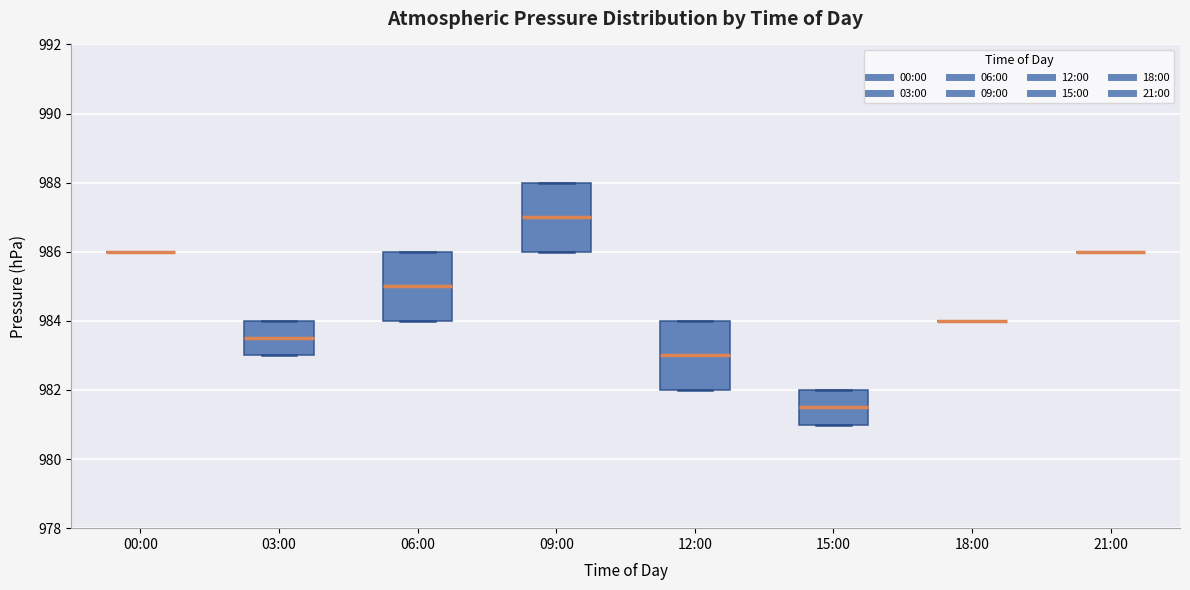

Reading left to right, read every box against the y-axis: the position of its median line, the range the box covers, and the ends of its whiskers. The values are not printed on the chart, so give them approximately, as read against the axis.

00:00: box collapsed to a line at 986.0, whiskers 986.0 to 986.0
03:00: median 983.6, box 983.0 to 984.0, whiskers 983.0 to 984.0
06:00: median 985.0, box 984.0 to 986.0, whiskers 984.0 to 986.0
09:00: median 987.0, box 986.0 to 988.0, whiskers 986.0 to 988.0
12:00: median 983.0, box 982.0 to 984.0, whiskers 982.0 to 984.0
15:00: median 981.6, box 981.0 to 982.0, whiskers 981.0 to 982.0
18:00: box collapsed to a line at 984.0, whiskers 984.0 to 984.0
21:00: box collapsed to a line at 986.0, whiskers 986.0 to 986.0